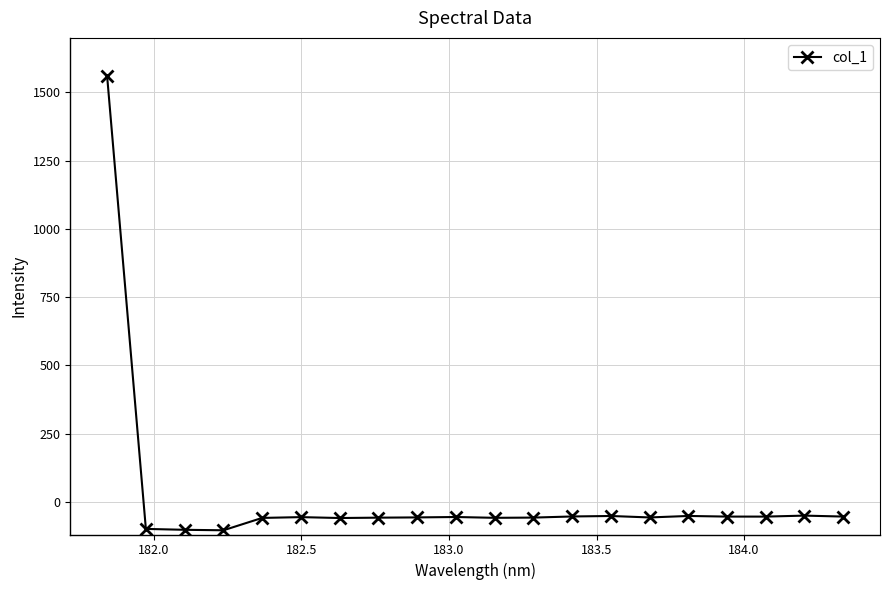

What is the average value?

18.1